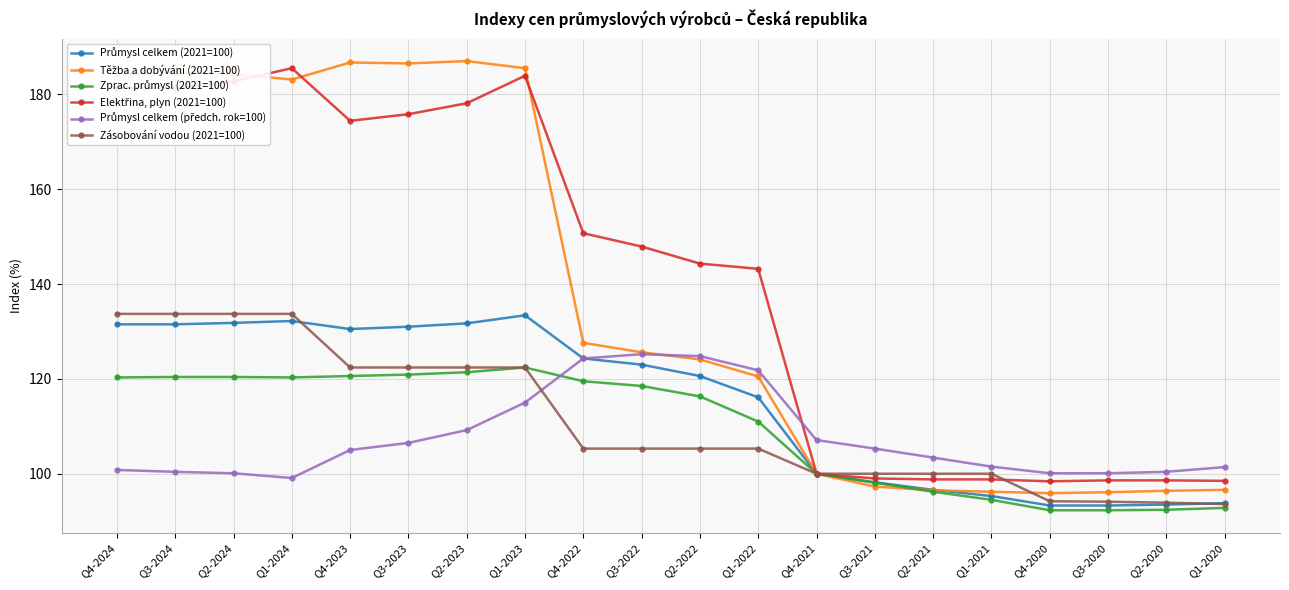

How many data points does each series have?

20